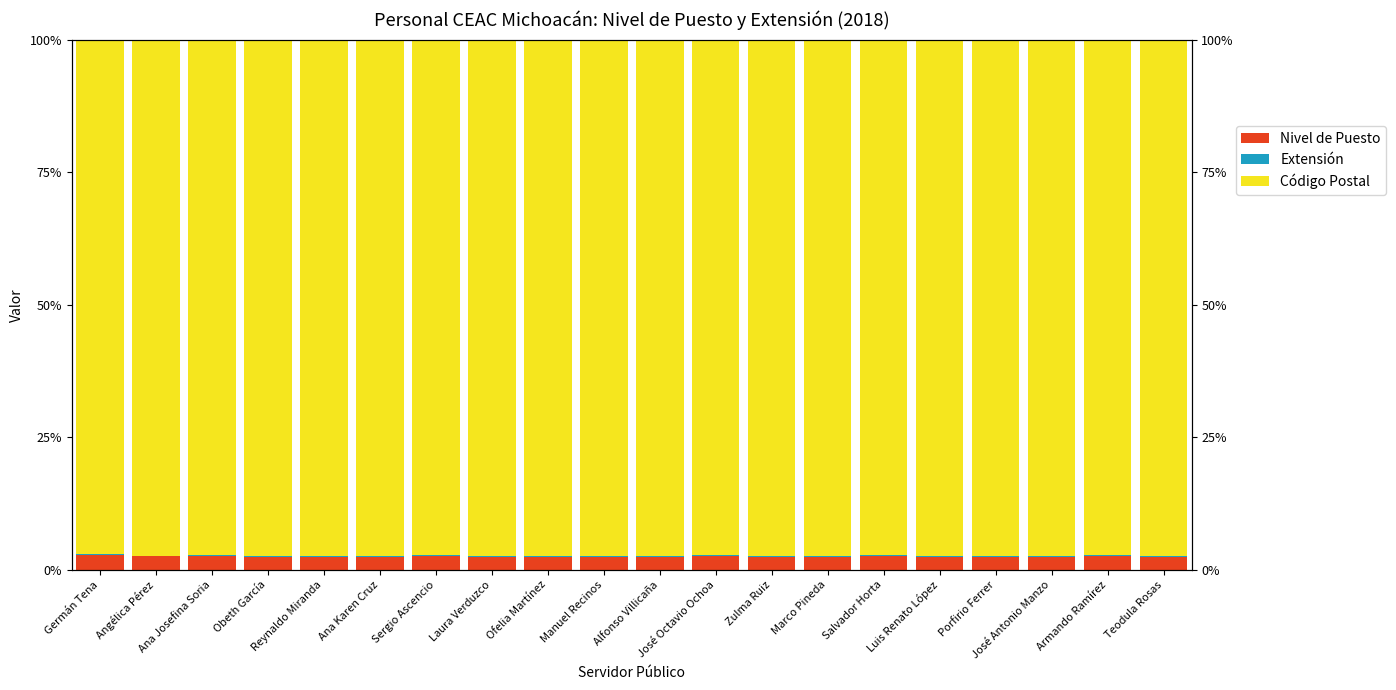

Where does the Código Postal series first go above 97?

Angélica Pérez